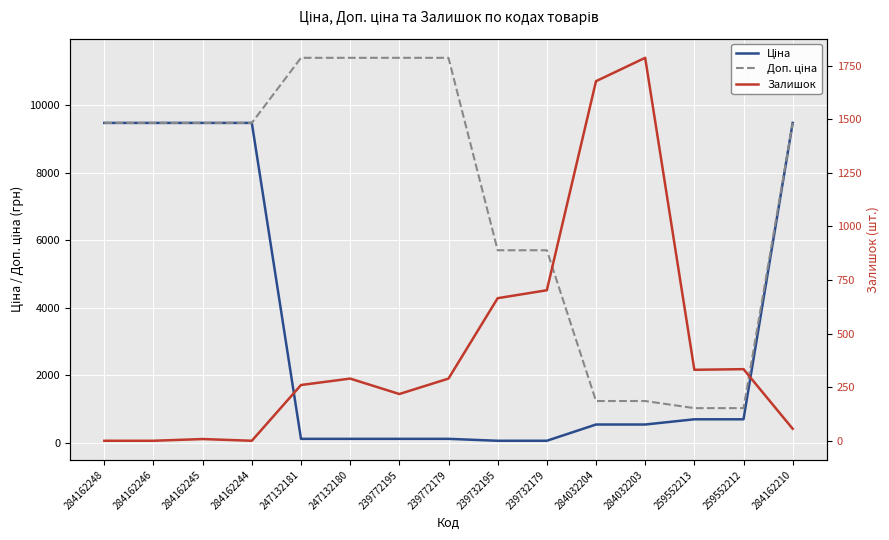

Reading right to left, transcribe all the data shown in this chart.

Ціна: 9480.1	693.7	693.7	539.0	539.0	57.0	57.0	114.1	114.1	114.1	114.1	9480.1	9480.1	9480.1	9480.1
Доп. ціна: 9480.1	1024.6	1024.6	1235.4	1235.4	5705.0	5705.0	11410.0	11410.0	11410.0	11410.0	9480.1	9480.1	9480.1	9480.1
Залишок: 56.0	334.0	331.0	1786.0	1677.0	702.0	665.0	290.0	218.0	290.0	260.0	0.0	8.0	0.0	0.0